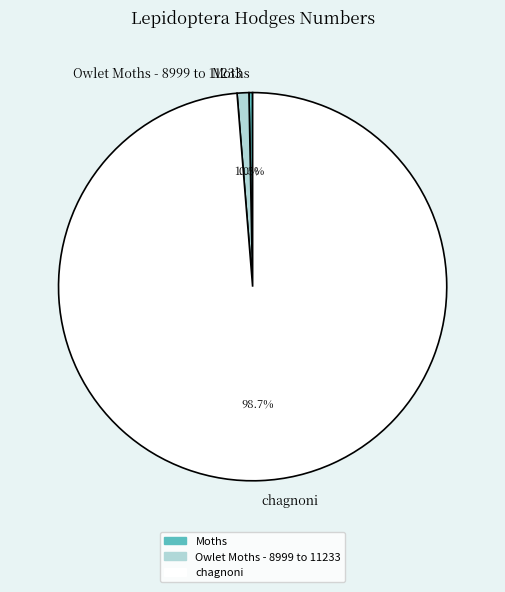

How many slices are in this pie chart?

3